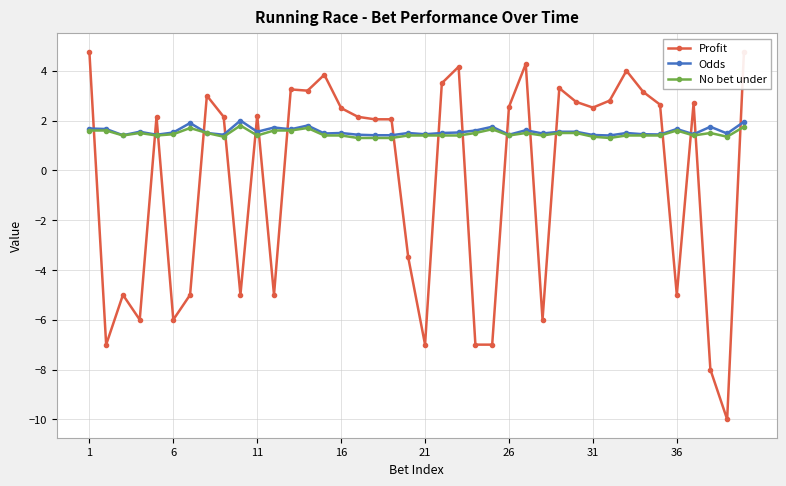

True or false: No bet under has more than 1 points higher than both neighbors.

True